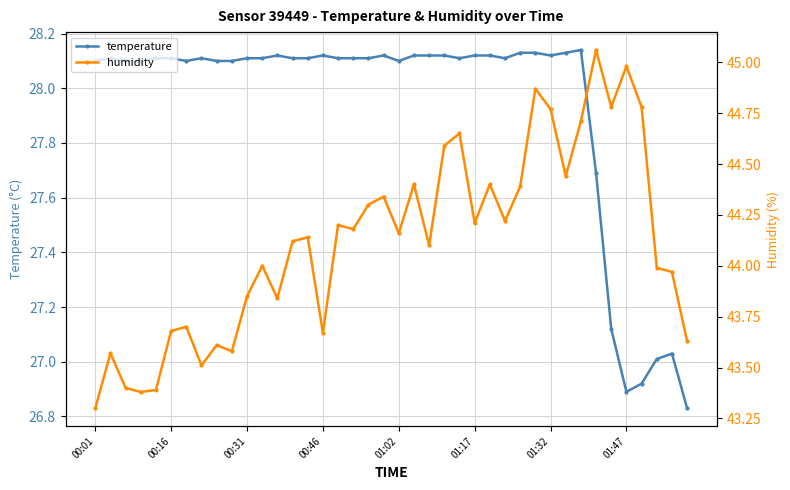

Where does the humidity series first go above 44?

13